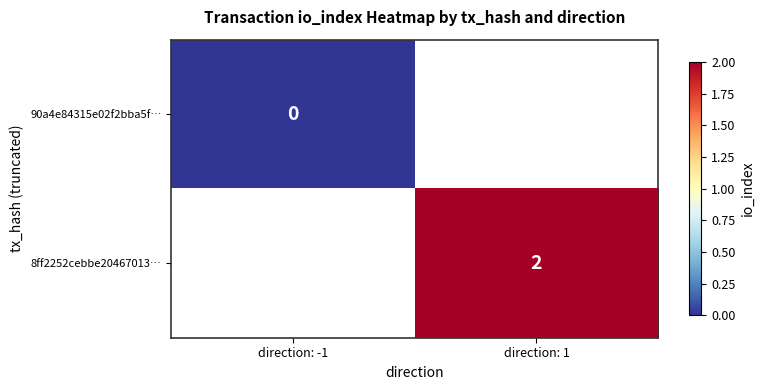

Is it true that 8ff2252cebbe20467013… equals 1 at direction: 1?

False